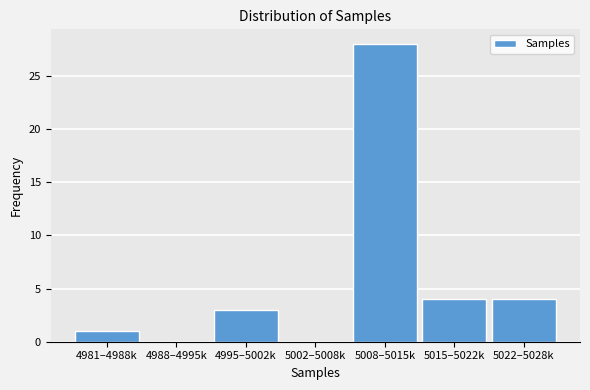

Reading right to left, list all the values displayed in this chart.

5022–5028k=4	5015–5022k=4	5008–5015k=28	5002–5008k=0	4995–5002k=3	4988–4995k=0	4981–4988k=1